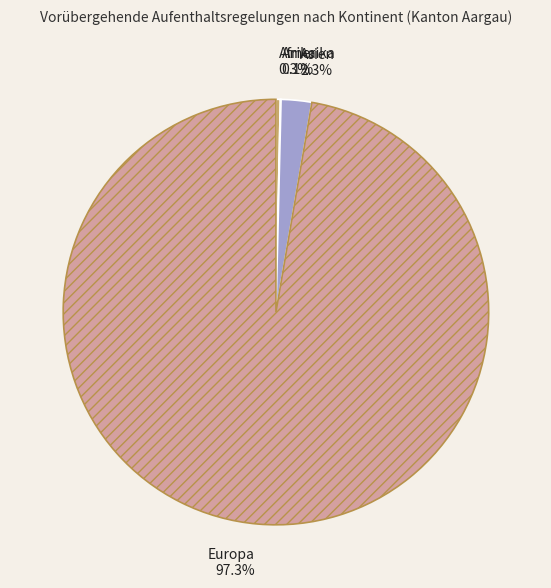

Do Europa and Afrika together represent more than half of the pie?

Yes